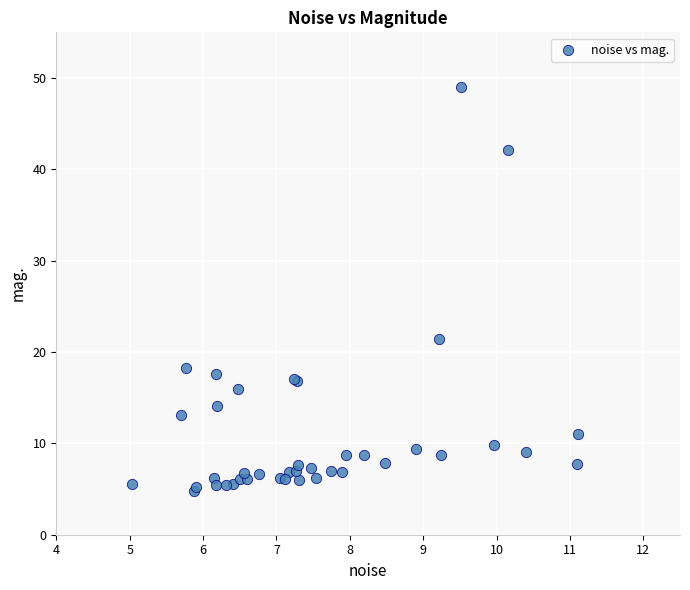

What Y value in the scatter plot is closest to 26?

21.5